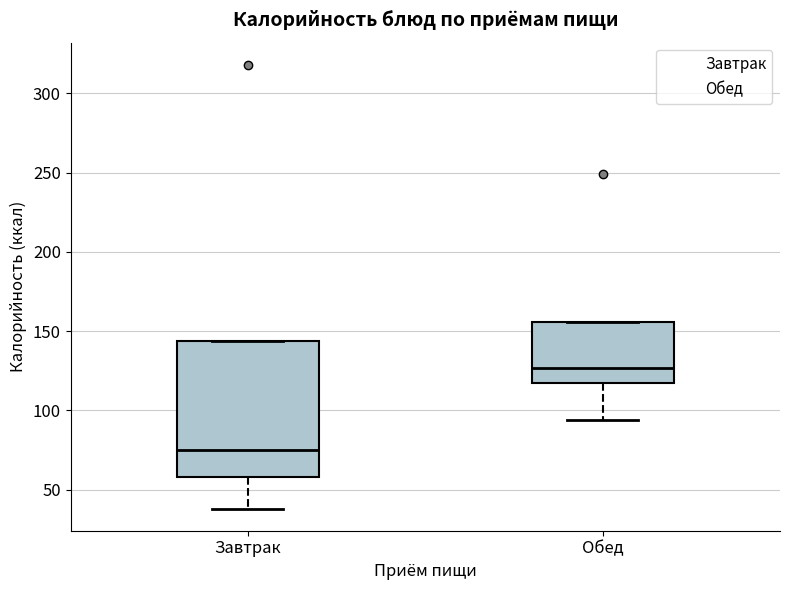

Reading left to right, read every box against the y-axis: the position of its median line, the range the box covers, and the ends of its whiskers. The values are not printed on the chart, so give them approximately, as read against the axis.

Завтрак: median 75, box 60 to 145, whiskers 40 to 145
Обед: median 125, box 115 to 155, whiskers 95 to 155